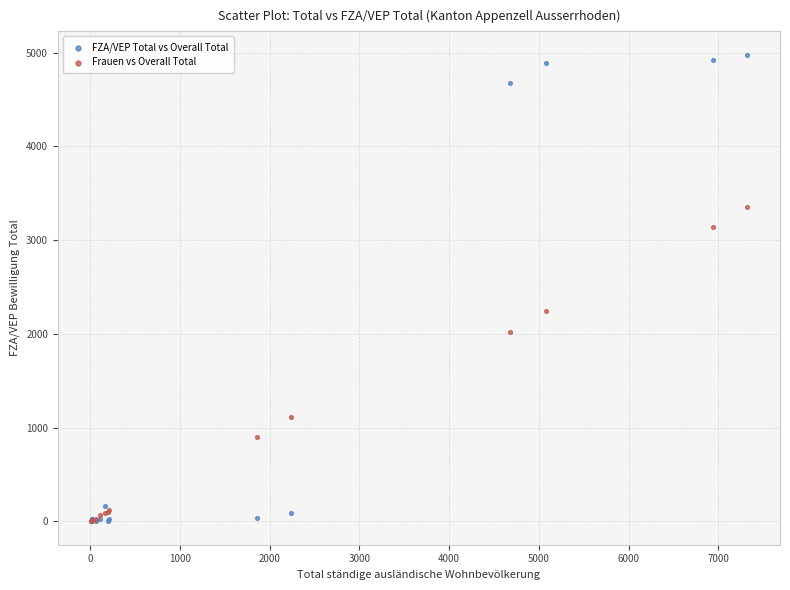

Which series has the widest spread of Y values?

FZA/VEP Total vs Overall Total